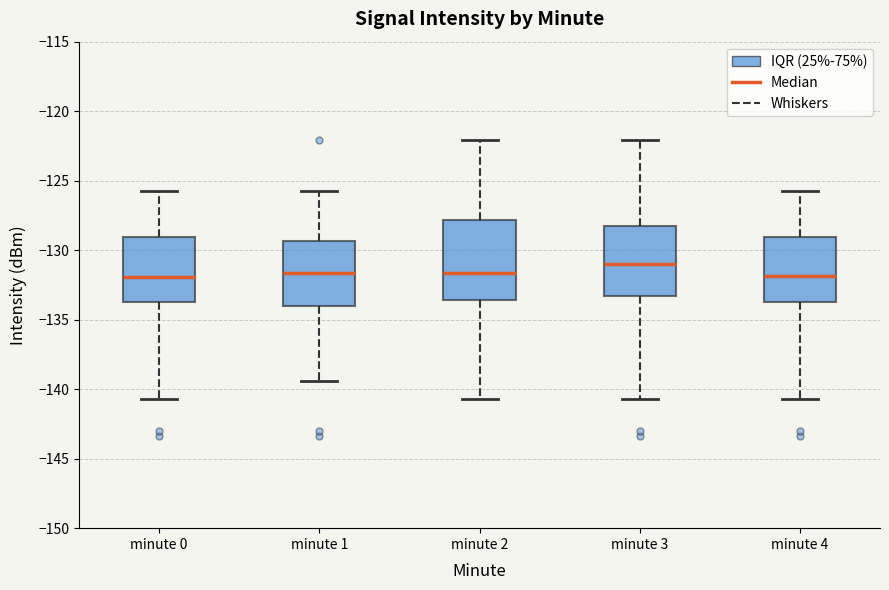

Where does the median line of the box for minute 3 sit on the y-axis? The values are not printed on the chart, so give them approximately, as read against the axis.

-131.0